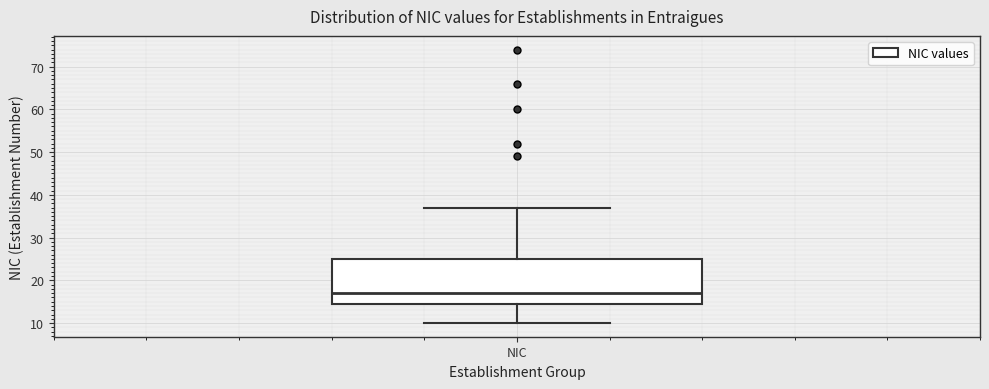

Where is the upper edge of the box for NIC on the y-axis? The values are not printed on the chart, so give them approximately, as read against the axis.

25